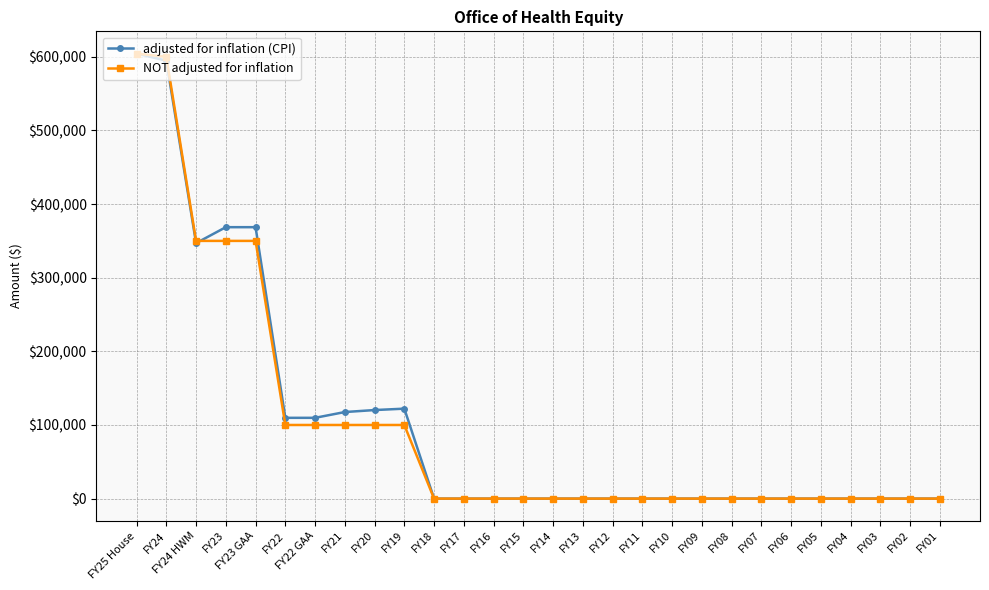

How many data points in NOT adjusted for inflation are above 0?

10